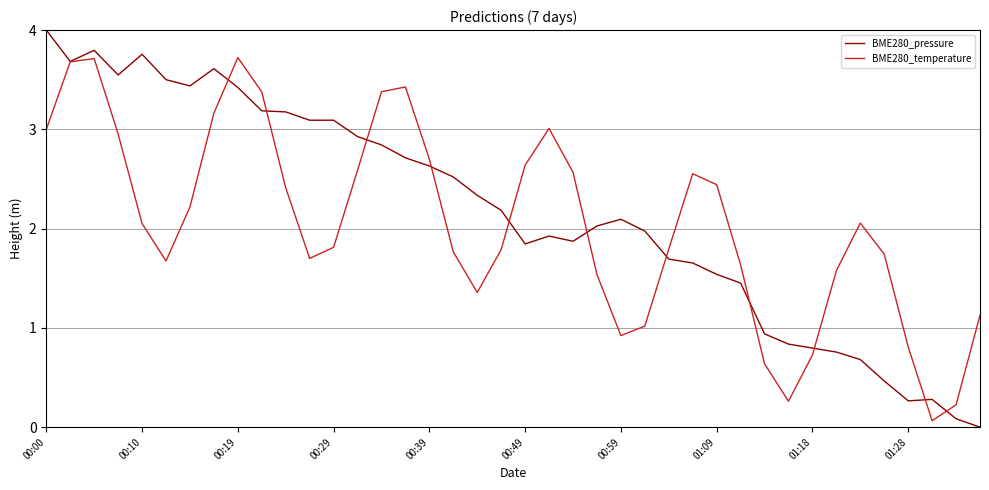

List the series in order of their peak value, lowest first.

BME280_temperature, BME280_pressure